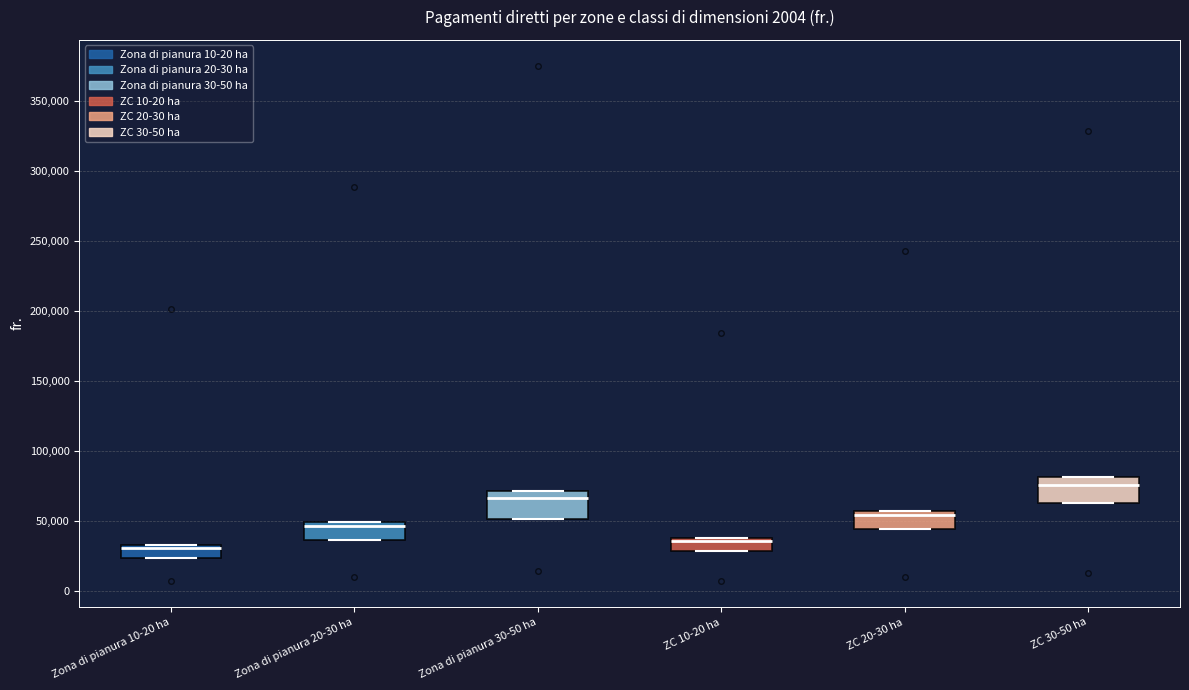

Where is the lower edge of the box for Zona di pianura 10-20 ha on the y-axis? The values are not printed on the chart, so give them approximately, as read against the axis.

25000